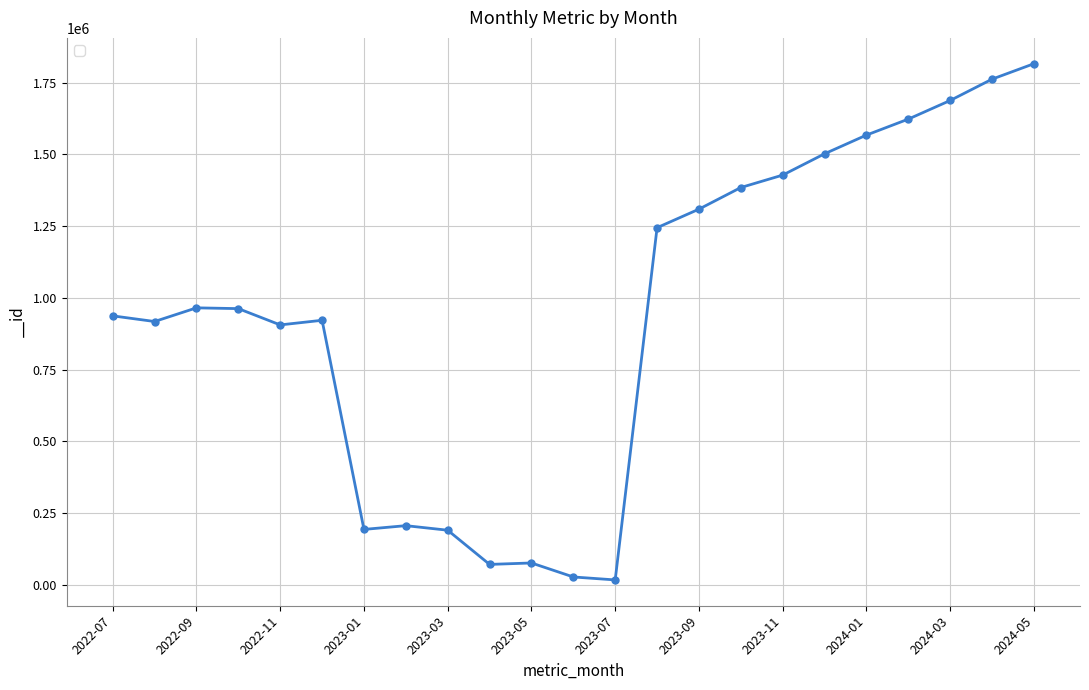

True or false: there are more than 1 points higher than both neighbors.

True